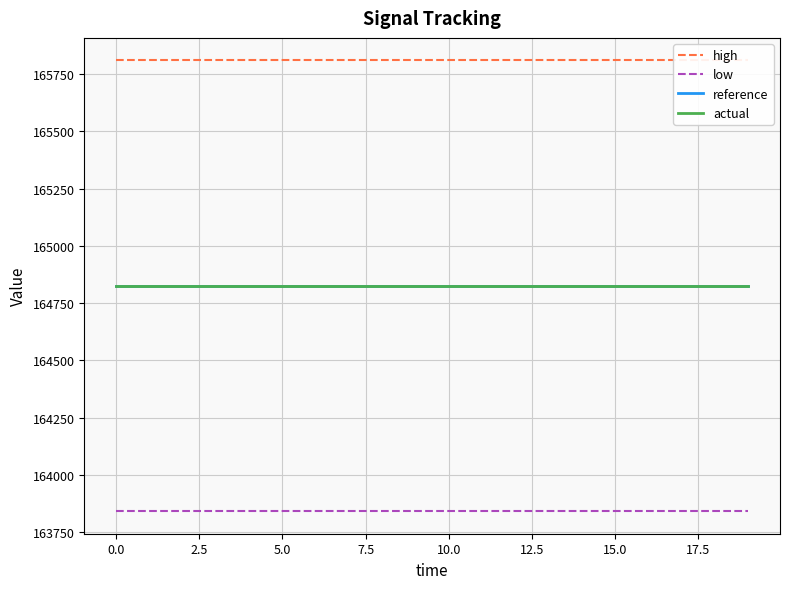

The reference series shows 74290.9 at 0.0. True or false?

False